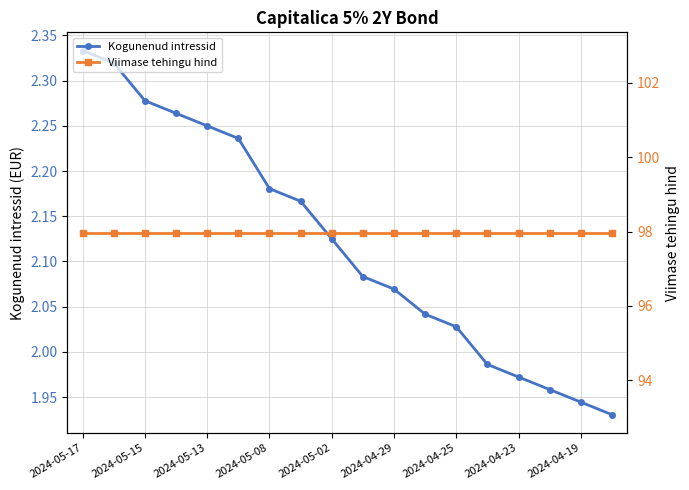

True or false: Kogunenud intressid and Viimase tehingu hind cross at least once.

False